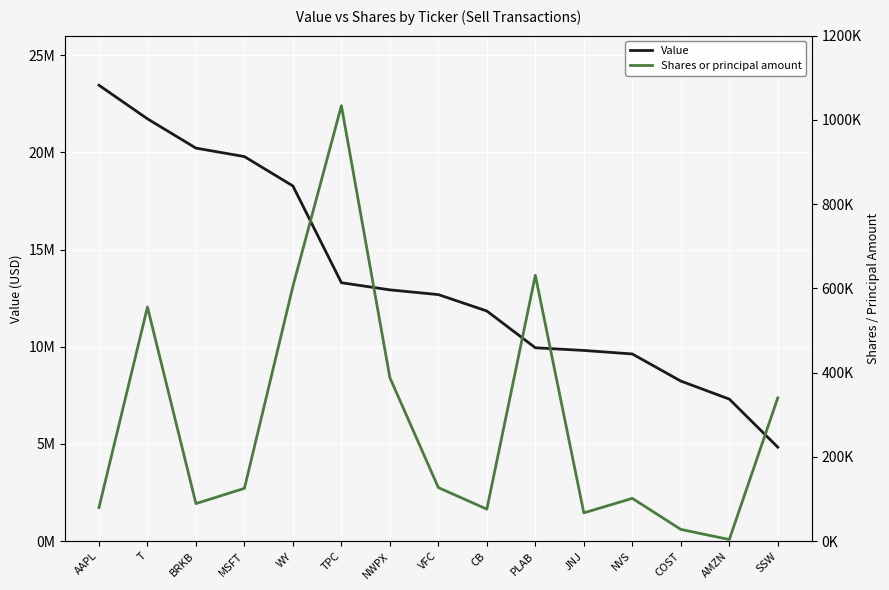

Reading left to right, what are all the values shown in this chart?

Value: 23449000	21722000	20216000	19780000	18269000	13293000	12925000	12682000	11838000	9947000	9810000	9629000	8235000	7308000	4835000
Shares or principal amount: 79852	555840	89253	125429	604937	1033706	388015	127248	76051	631133	67252	101685	28017	3955	340255